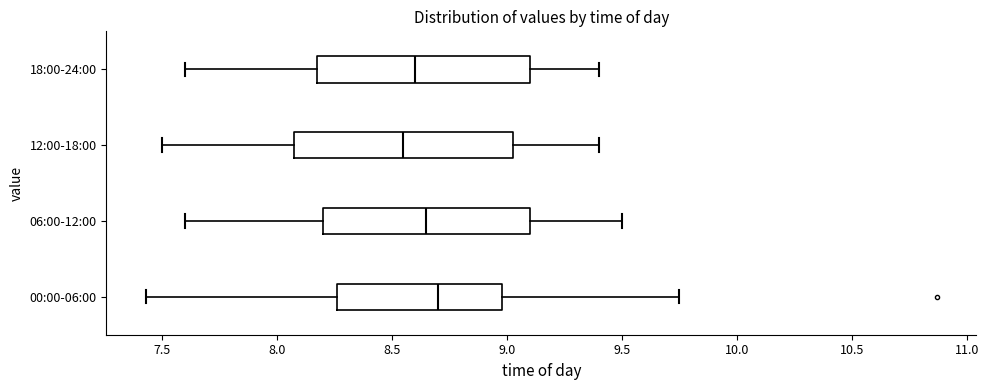

Reading bottom to top, read every box against the x-axis: the position of its median line, the range the box covers, and the ends of its whiskers. The values are not printed on the chart, so give them approximately, as read against the axis.

00:00-06:00: median 8.70, box 8.25 to 9.00, whiskers 7.45 to 9.75
06:00-12:00: median 8.65, box 8.20 to 9.10, whiskers 7.60 to 9.50
12:00-18:00: median 8.55, box 8.10 to 9.05, whiskers 7.50 to 9.40
18:00-24:00: median 8.60, box 8.20 to 9.10, whiskers 7.60 to 9.40